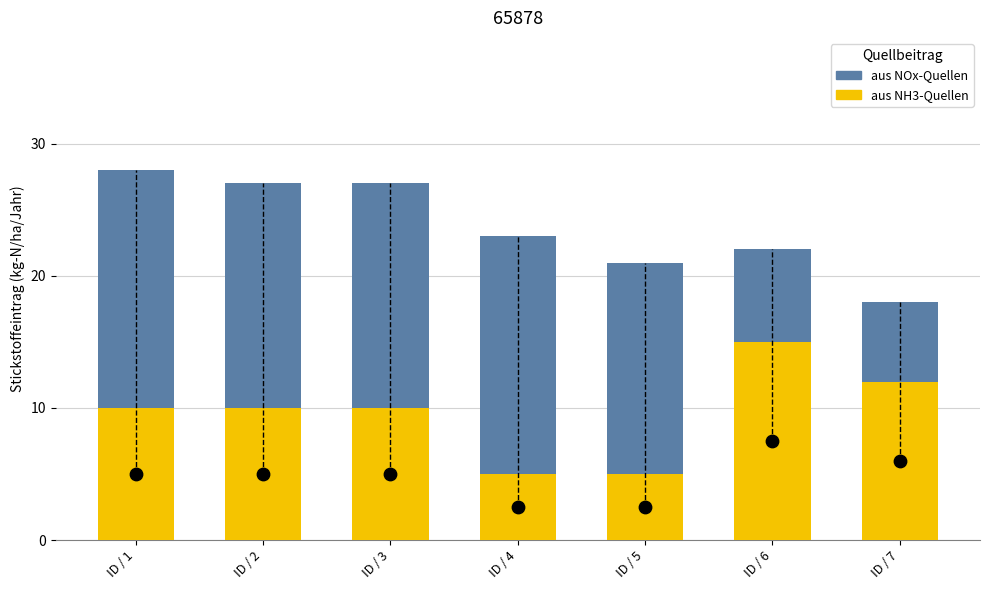

At which category is the sum across all series the highest?

ID / 1